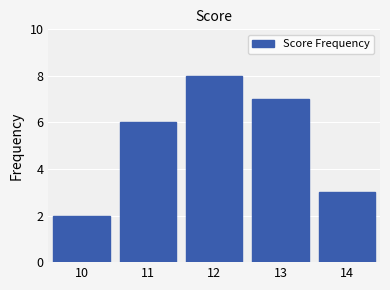

Reading right to left, transcribe all the data shown in this chart.

14=3	13=7	12=8	11=6	10=2